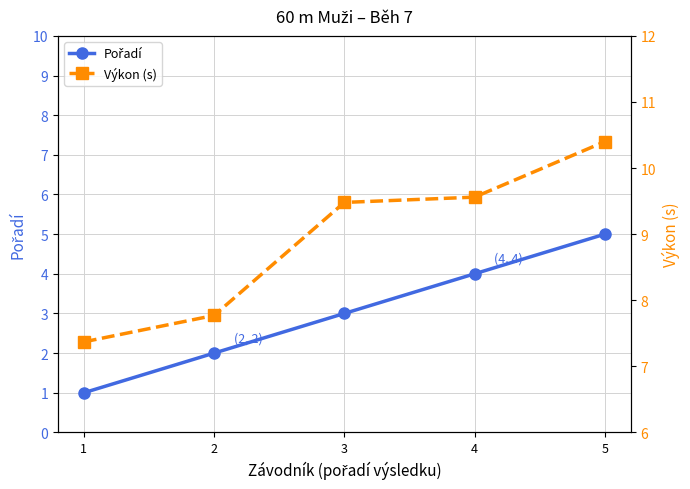

At how many categories does at least one series exceed 2?

5